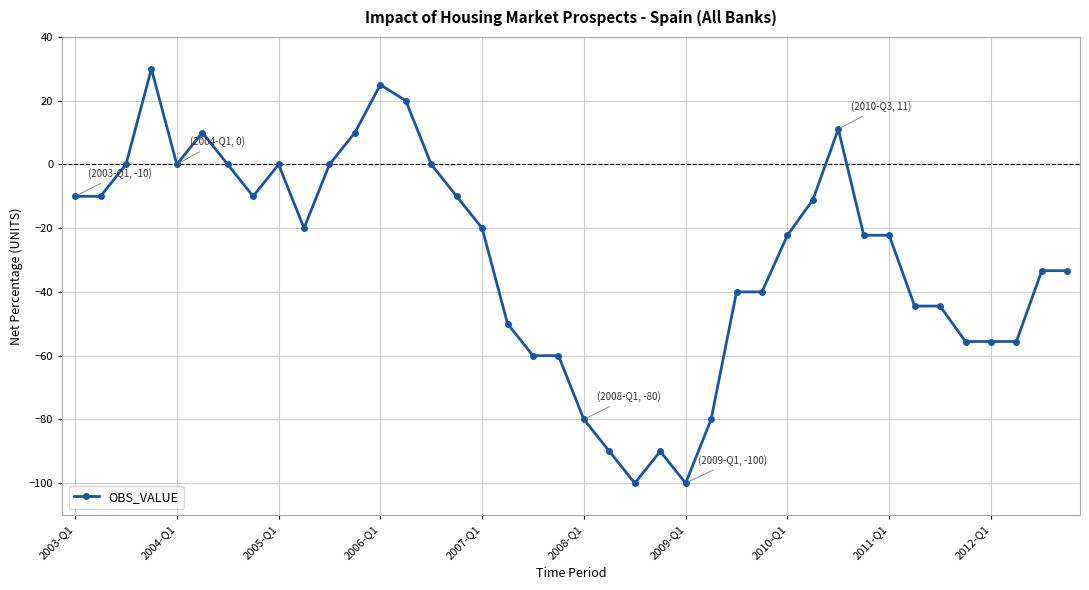

What is the difference between the maximum and second lowest values?

130.0